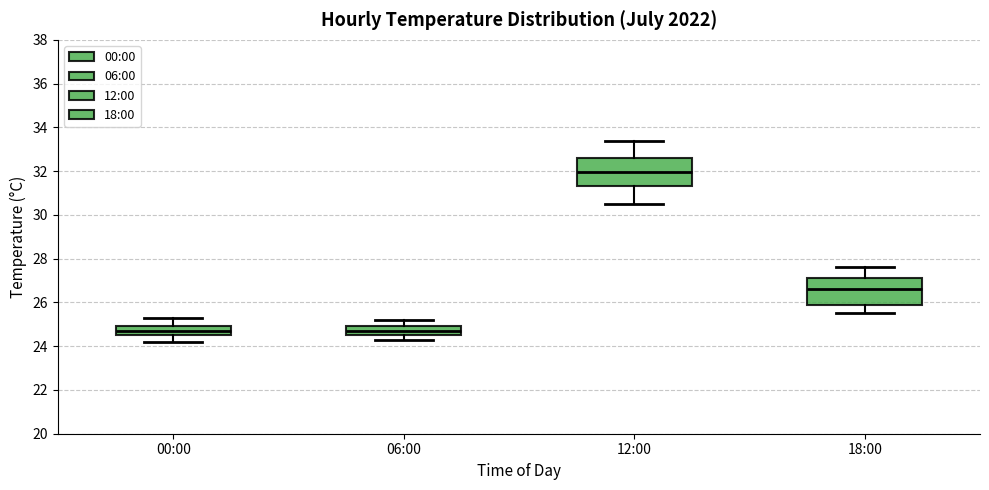

Where is the upper edge of the box for 06:00 on the y-axis? The values are not printed on the chart, so give them approximately, as read against the axis.

25.0